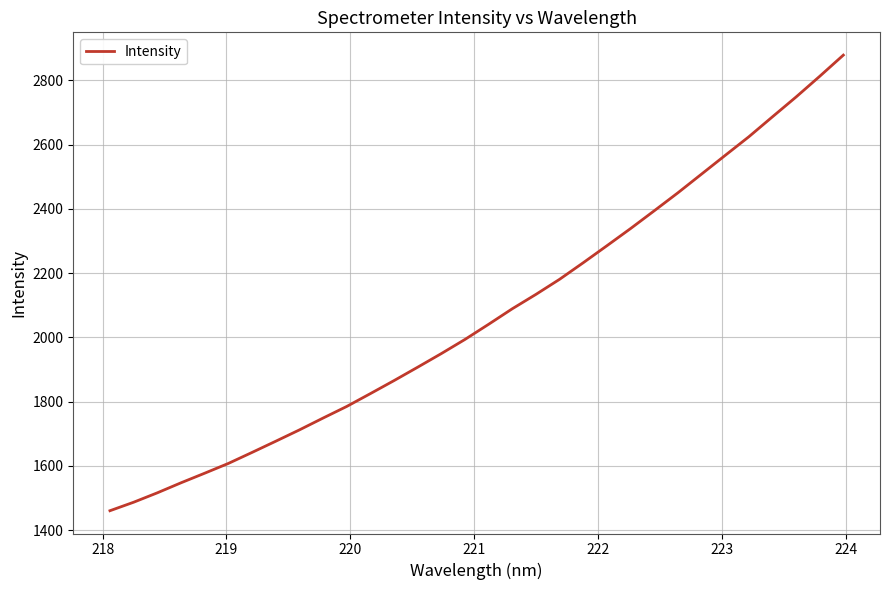

Is this an area chart (filled region under the line)?

No